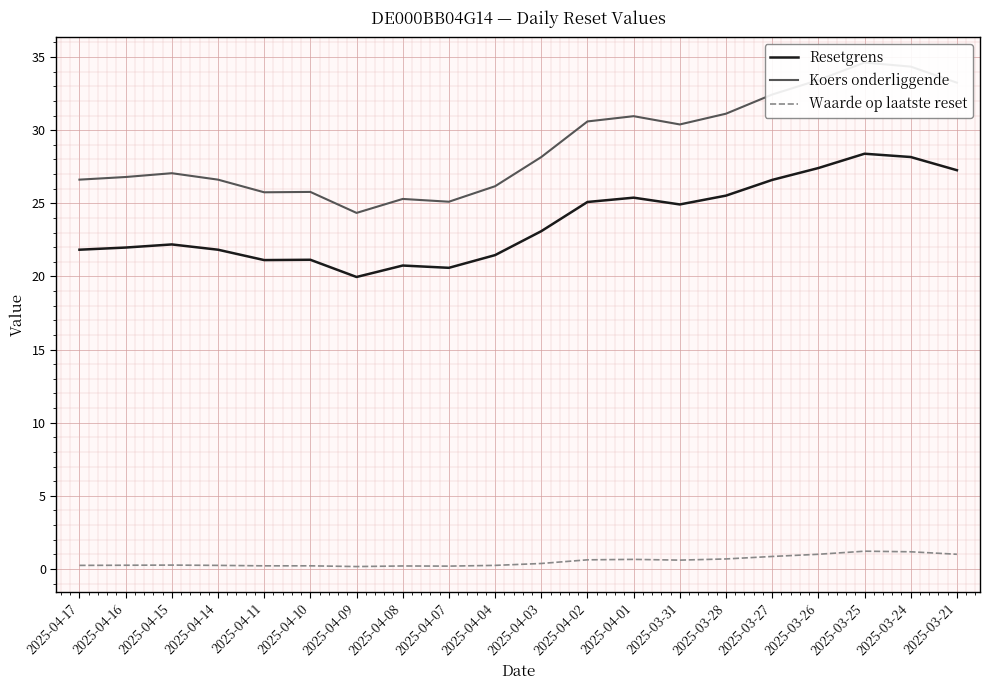

How many interior local peaks does the Waarde op laatste reset series have?

4